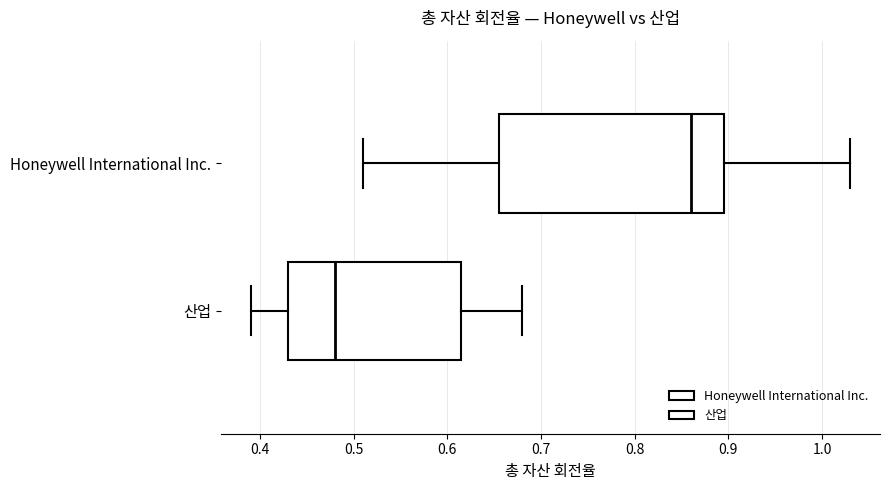

Where does the median line of the box for Honeywell International Inc. sit on the x-axis? The values are not printed on the chart, so give them approximately, as read against the axis.

0.86